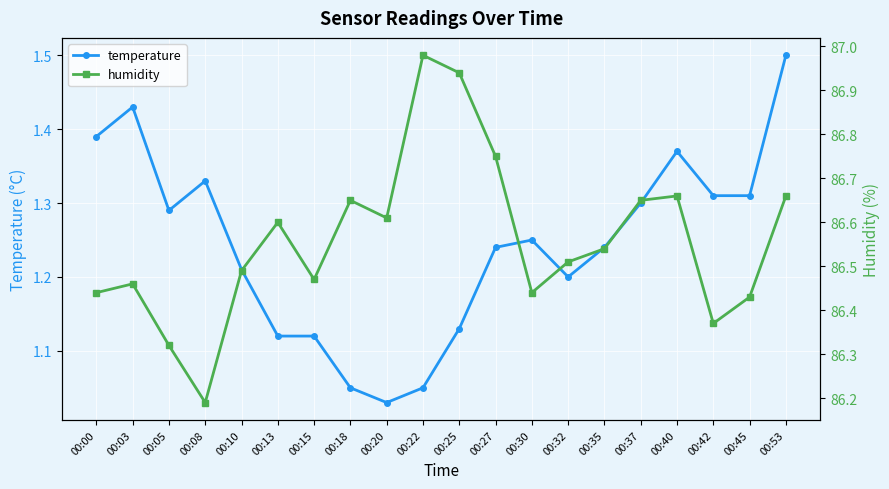

True or false: temperature and humidity cross at least once.

False